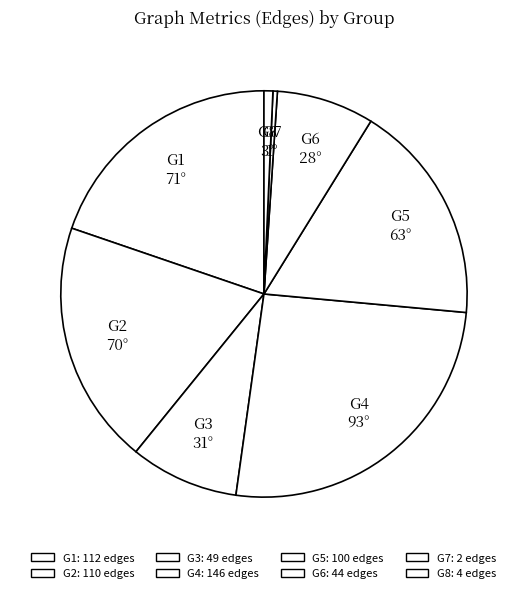

Count the number of slices in the pie.

8